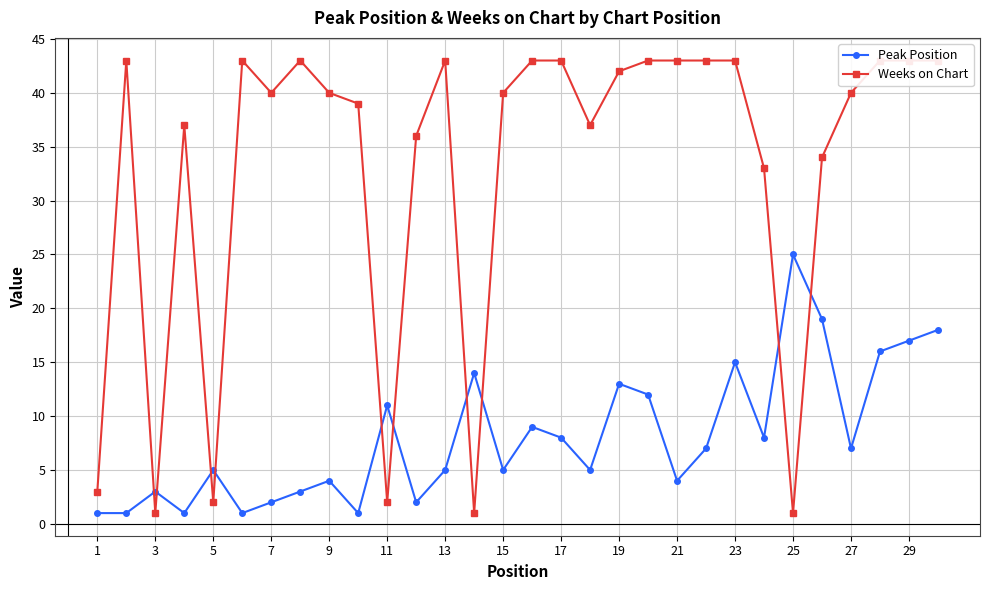

True or false: Peak Position has more than 2 interior local peaks.

True